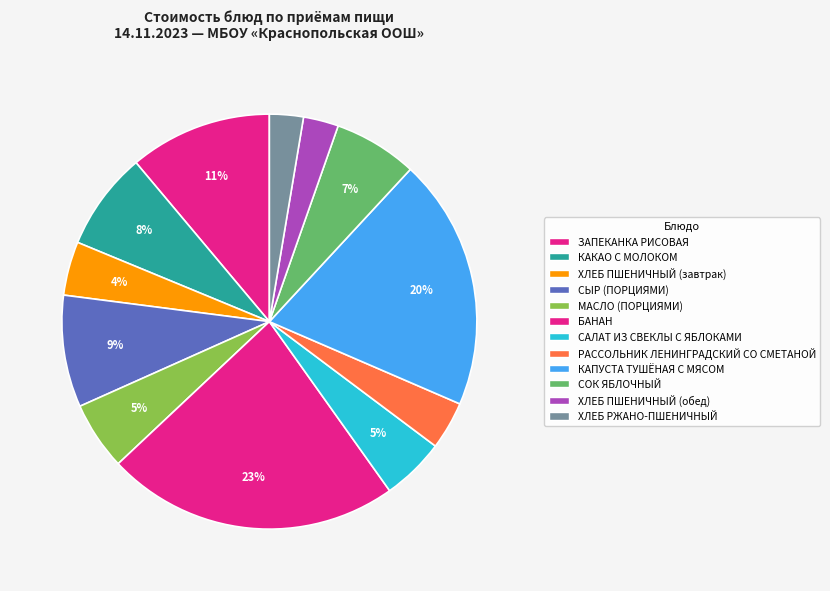

Is there a majority slice in this chart?

No